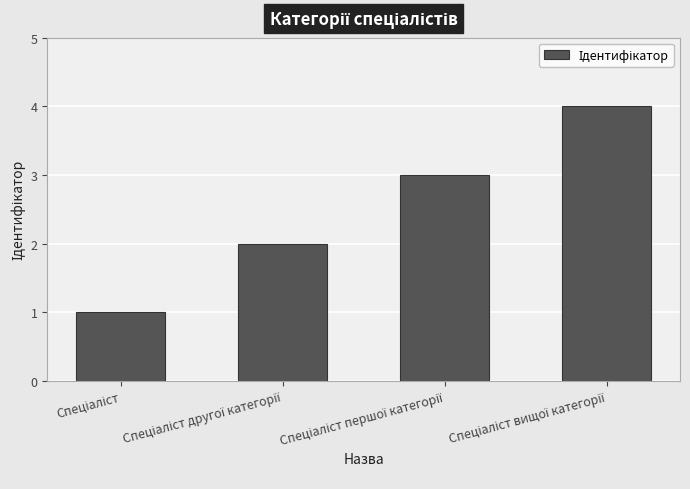

What is the maximum value shown in the chart?

4